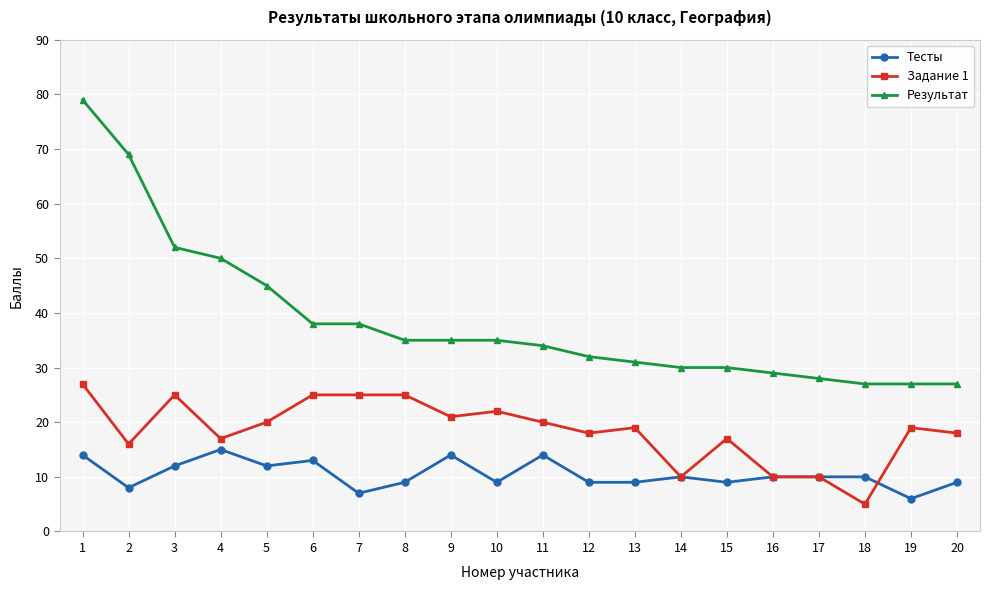

What is the value of the Тесты point at the 4th from the left?

15